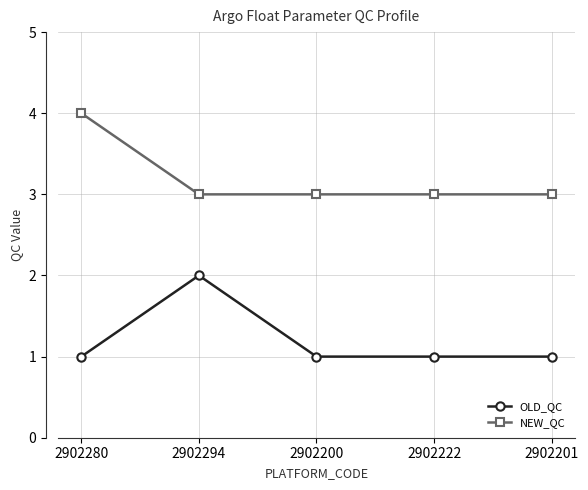

Which series has the largest total across all categories?

NEW_QC